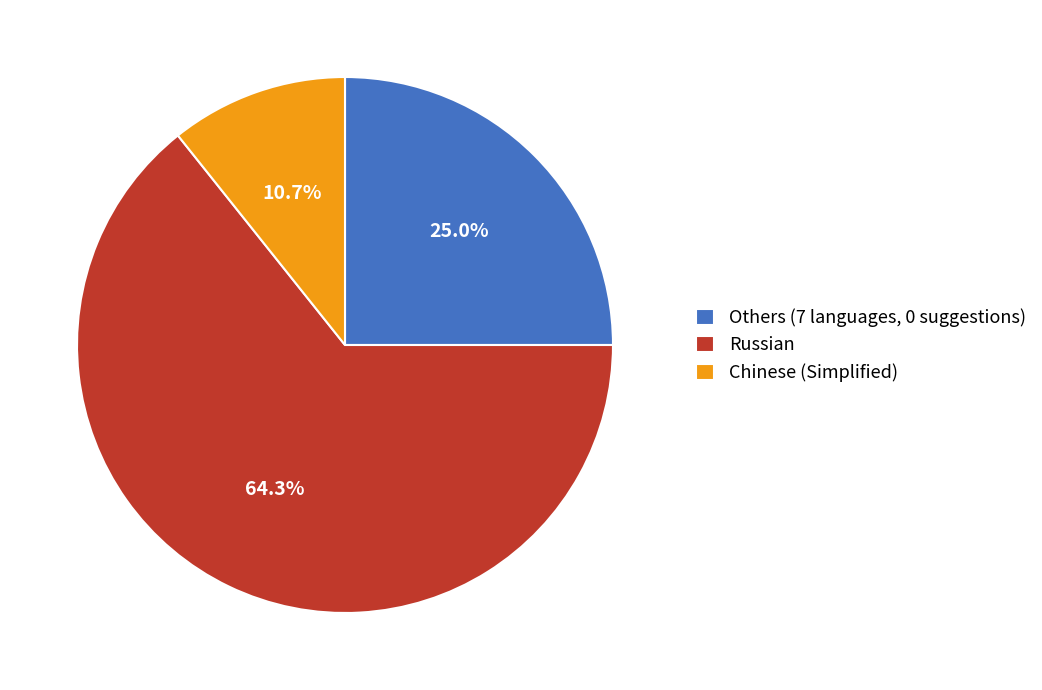

Between Chinese (Simplified) and Russian, which is larger?

Russian